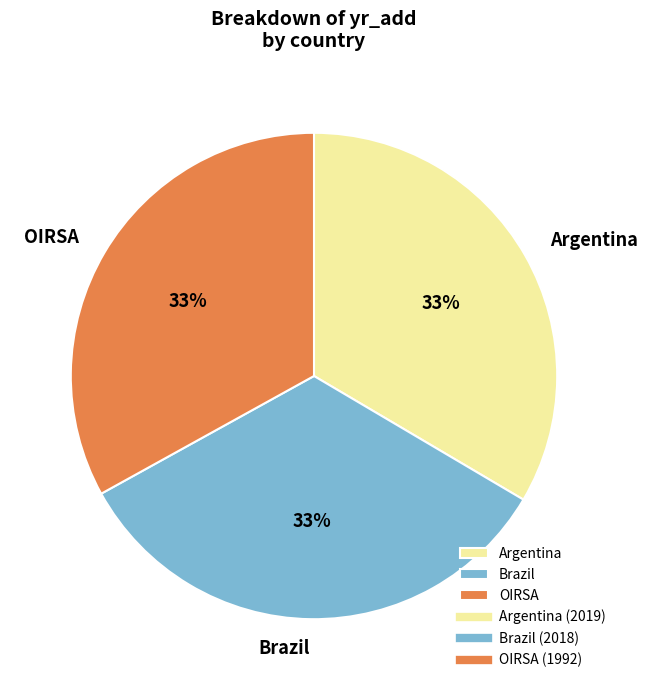

Is it true that OIRSA is 33% of the pie?

True